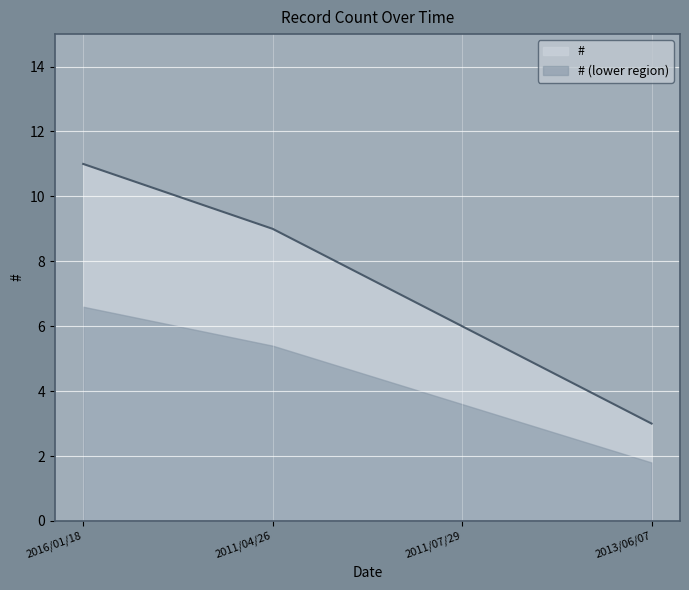

What is the value of the 2nd point from the left?

9